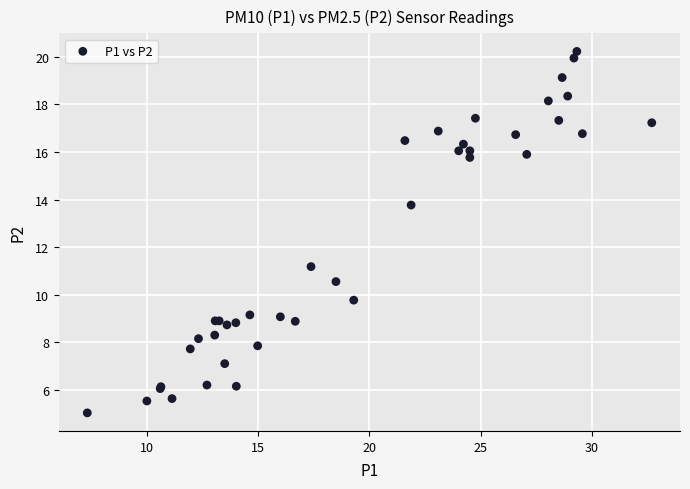

What Y value in the scatter plot is closest to 12?

11.2